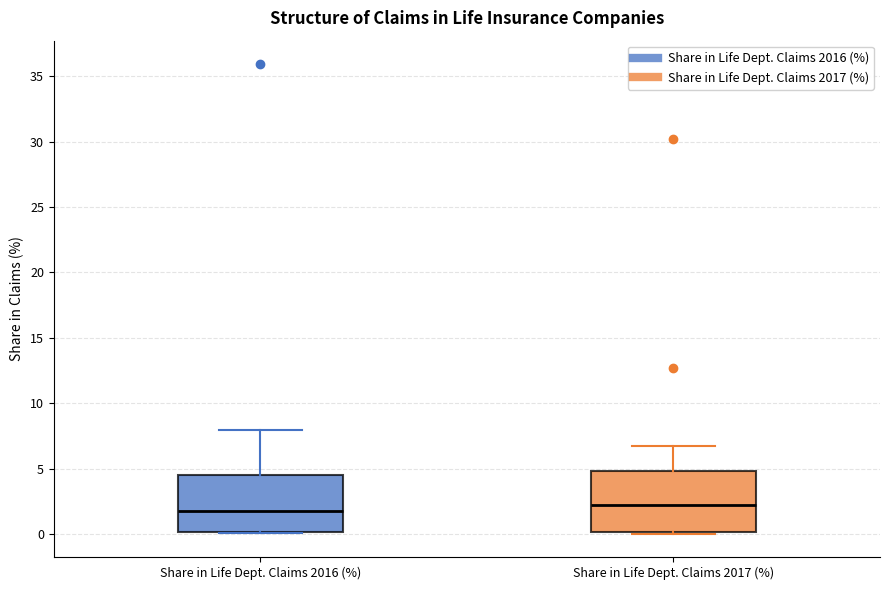

Where is the upper edge of the box for Share in Life Dept. Claims 2017 (%) on the y-axis? The values are not printed on the chart, so give them approximately, as read against the axis.

5.0